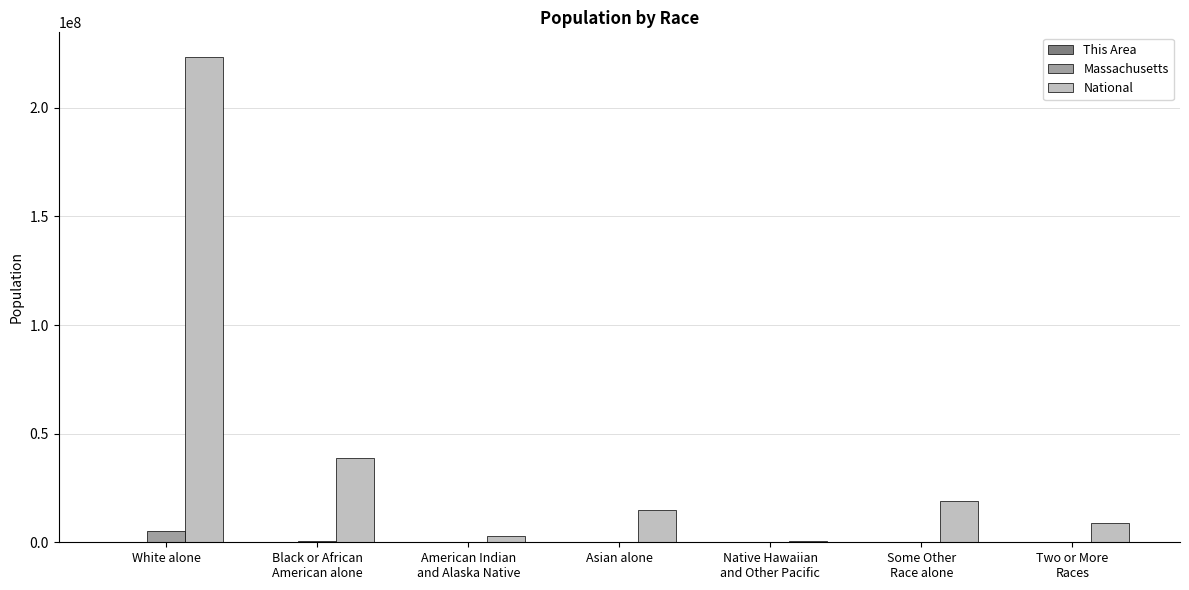

Where does the Massachusetts series first go above 305151?

White alone